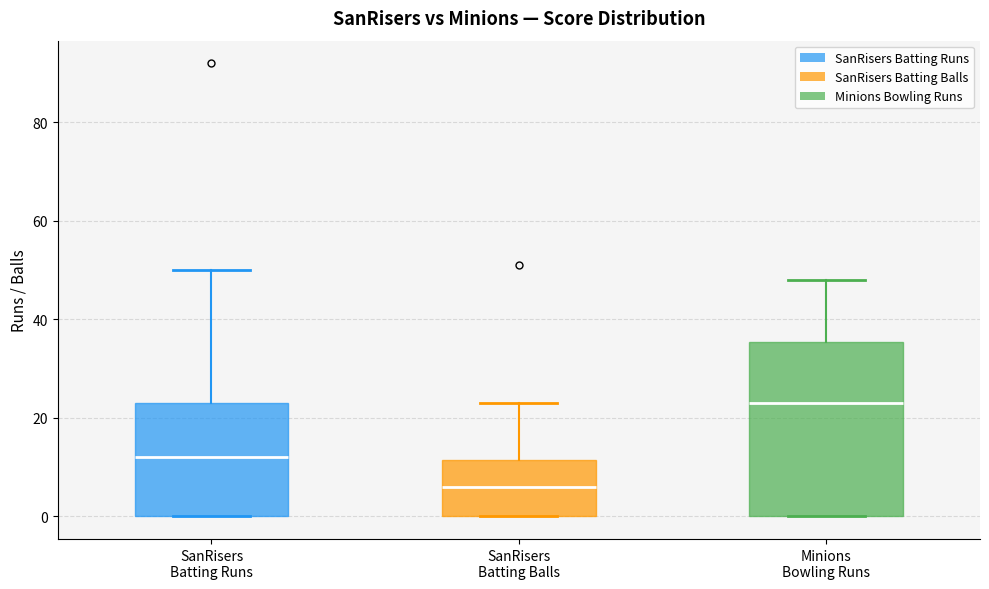

Reading left to right, read every box against the y-axis: the position of its median line, the range the box covers, and the ends of its whiskers. The values are not printed on the chart, so give them approximately, as read against the axis.

SanRisers Batting Runs: median 12, box 0 to 24, whiskers 0 to 50
SanRisers Batting Balls: median 6, box 0 to 12, whiskers 0 to 24
Minions Bowling Runs: median 24, box 0 to 36, whiskers 0 to 48